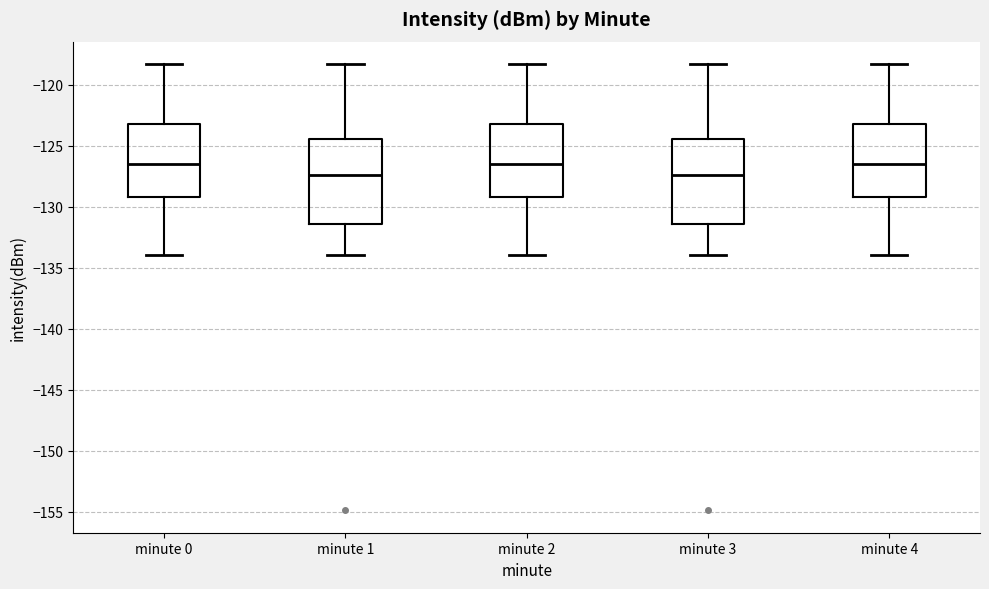

Where does the lower whisker of the box for minute 0 end on the y-axis? The values are not printed on the chart, so give them approximately, as read against the axis.

-134.0